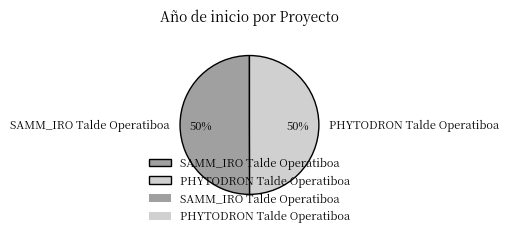

Do SAMM_IRO Talde Operatiboa and PHYTODRON Talde Operatiboa together represent more than half of the pie?

Yes